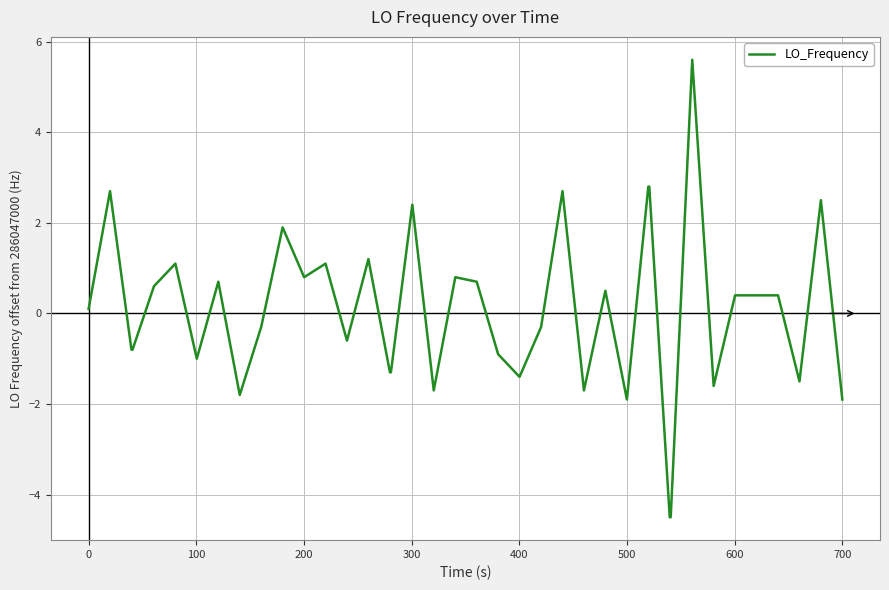

How many lines are shown in the chart?

1